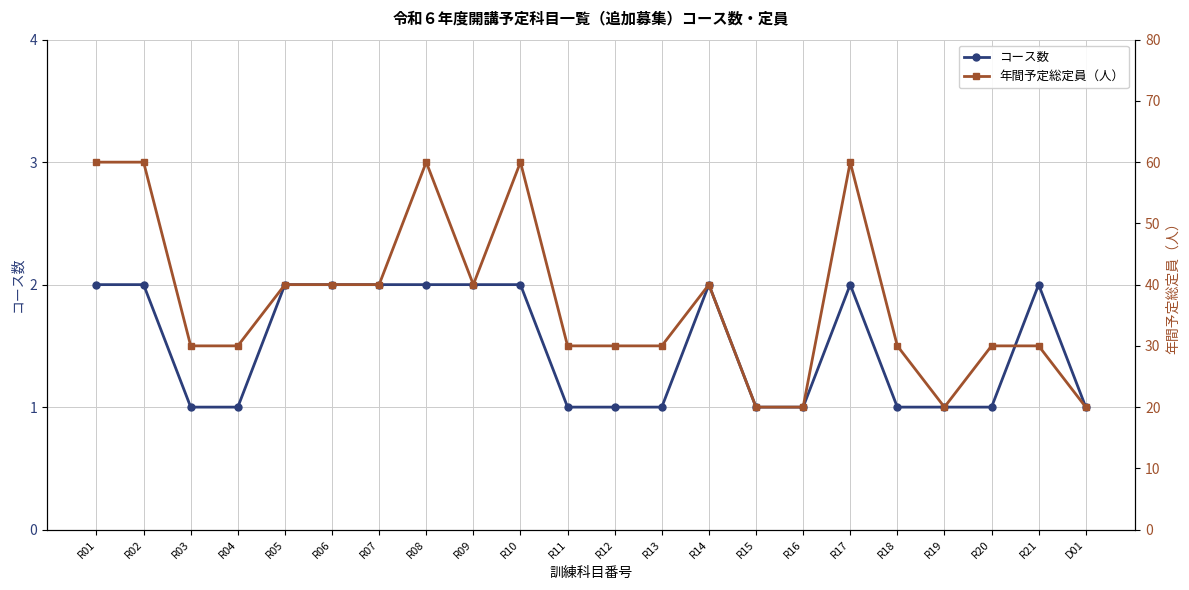

True or false: コース数 and 年間予定総定員（人） intersect in this chart.

False